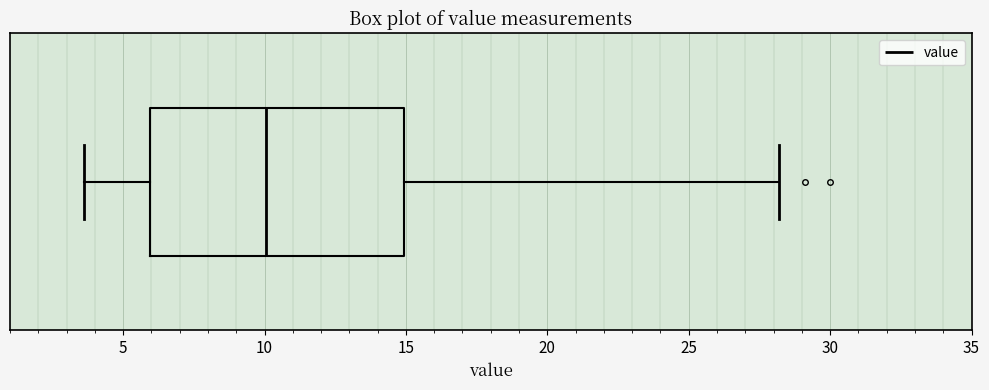

Where does the right whisker of the box end on the x-axis? The values are not printed on the chart, so give them approximately, as read against the axis.

28.0